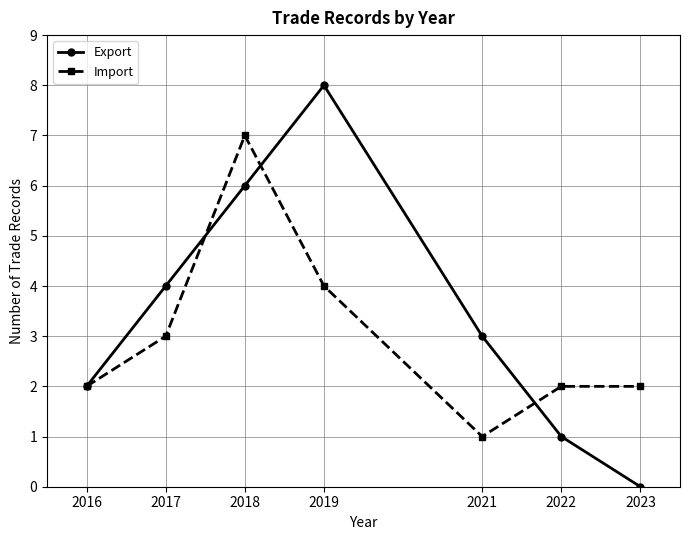

Which label corresponds to the largest value in the chart?

2019